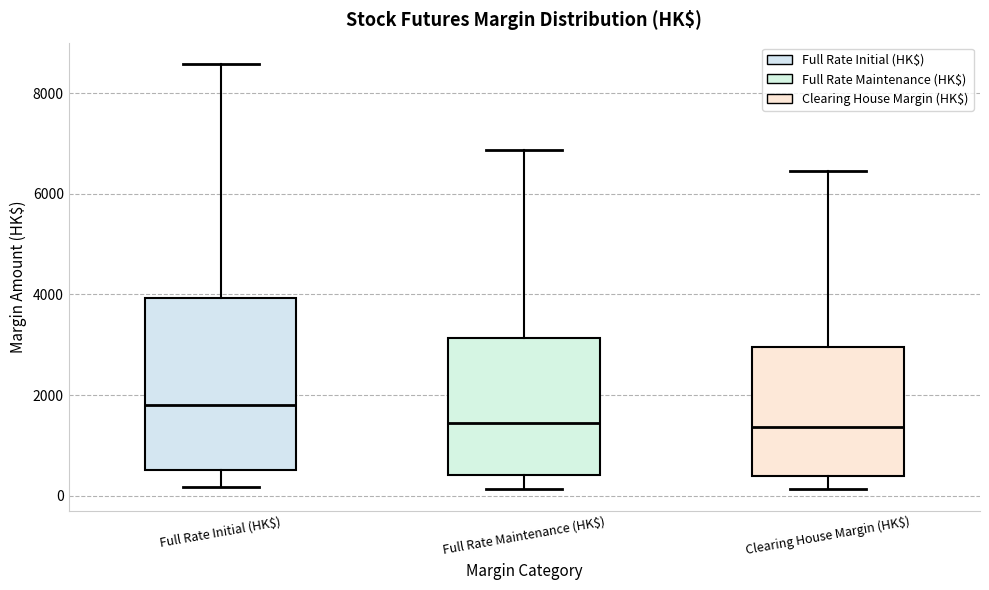

Which box has the highest median line?

Full Rate Initial (HK$)